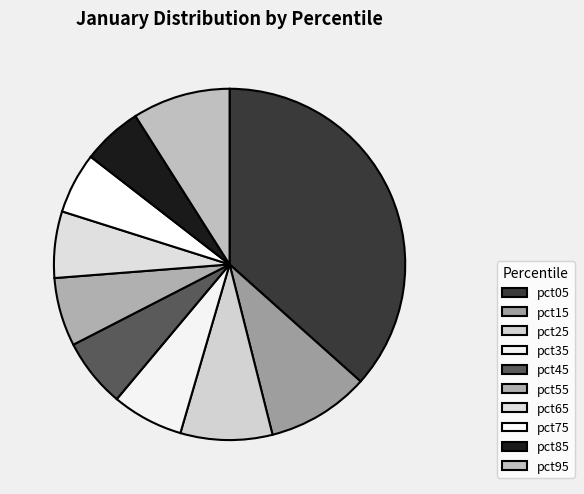

What is the smallest slice in the pie chart?

pct85